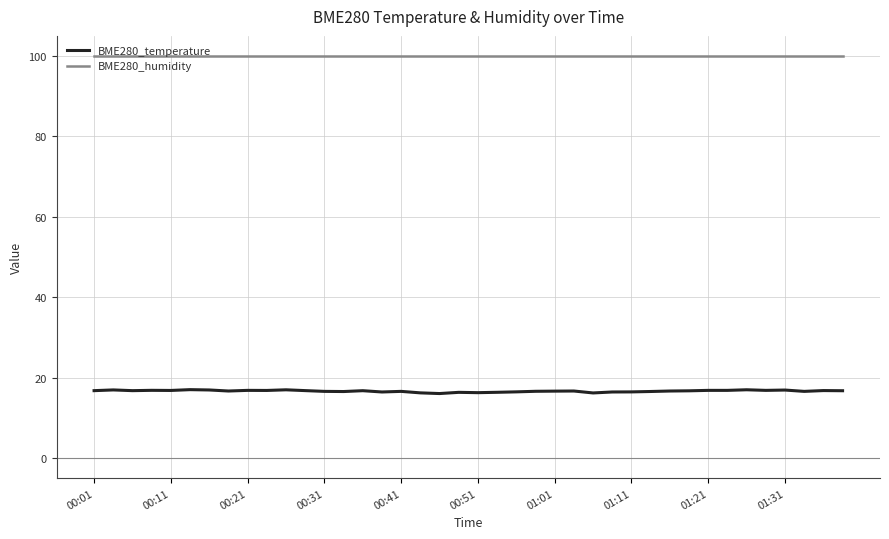

What is the maximum value shown in the chart?

100.0